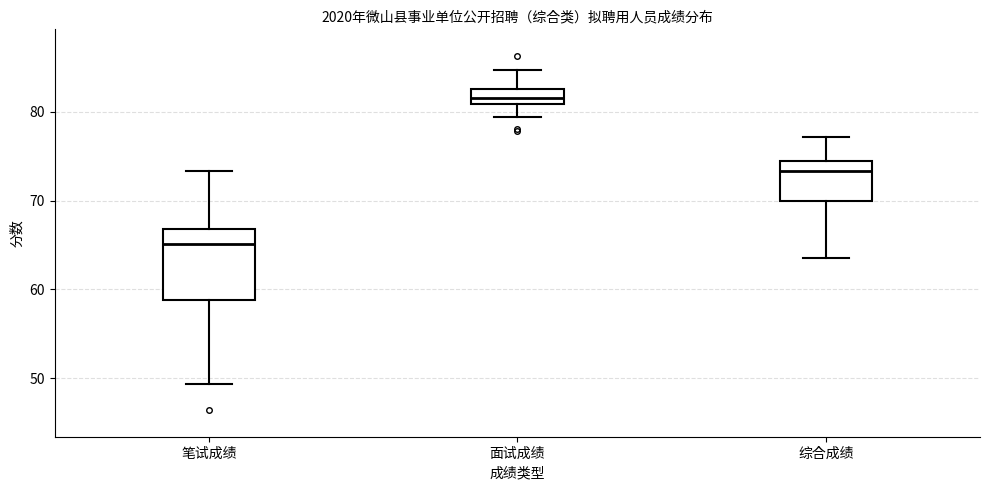

Reading left to right, read every box against the y-axis: the position of its median line, the range the box covers, and the ends of its whiskers. The values are not printed on the chart, so give them approximately, as read against the axis.

笔试成绩: median 65, box 59 to 67, whiskers 49 to 73
面试成绩: median 82, box 81 to 83, whiskers 79 to 85
综合成绩: median 73, box 70 to 74, whiskers 64 to 77